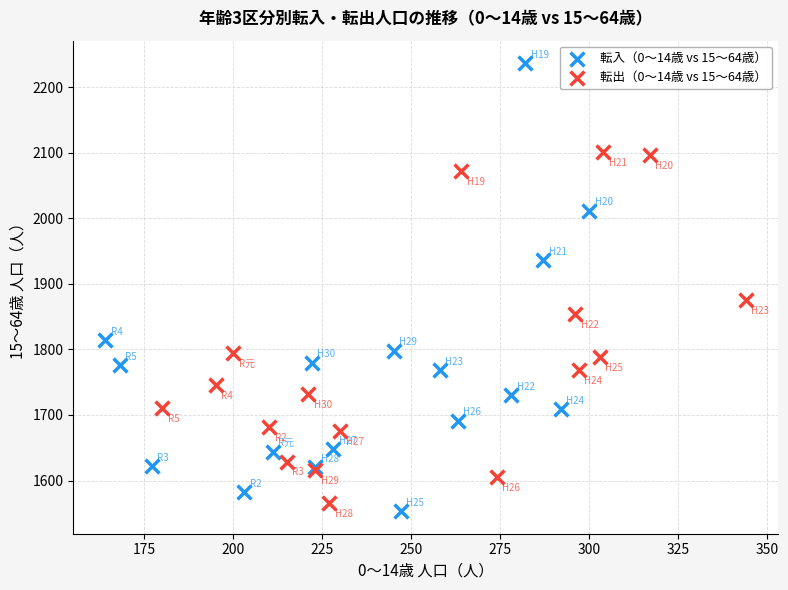

Which series reaches the maximum Y coordinate?

転入（0～14歳 vs 15～64歳）